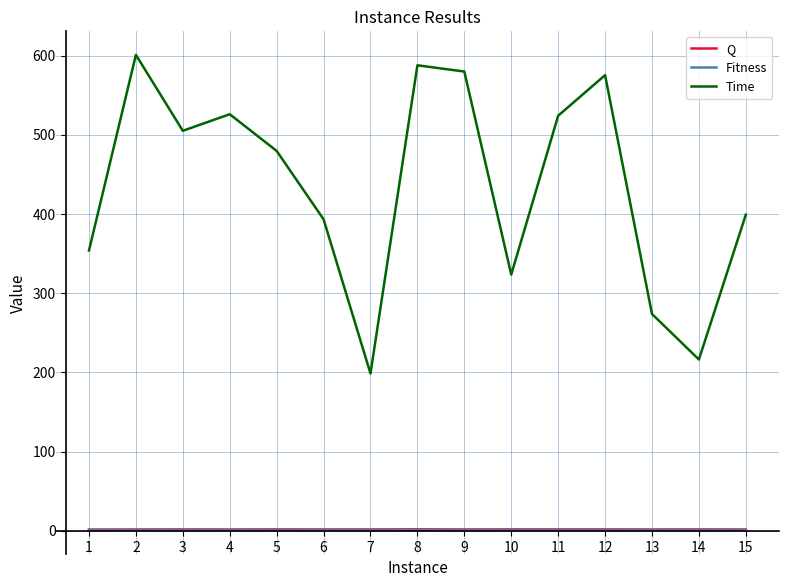

What is the minimum value for Time?

198.5